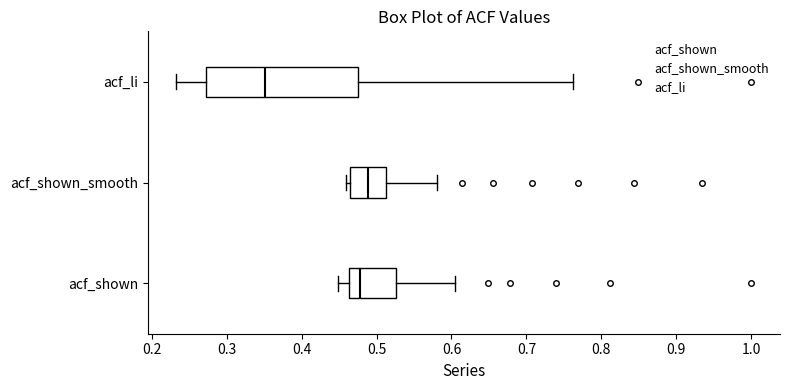

Reading bottom to top, transcribe this box plot: for each box, give where its median line is, the range the box spans, and where its two whiskers end, as read against the x-axis. The values are not printed on the chart, so give them approximately, as read against the axis.

acf_shown: median 0.48, box 0.46 to 0.53, whiskers 0.45 to 0.61
acf_shown_smooth: median 0.49, box 0.46 to 0.51, whiskers 0.46 (just left of the box's left edge) to 0.58
acf_li: median 0.35, box 0.27 to 0.48, whiskers 0.23 to 0.76